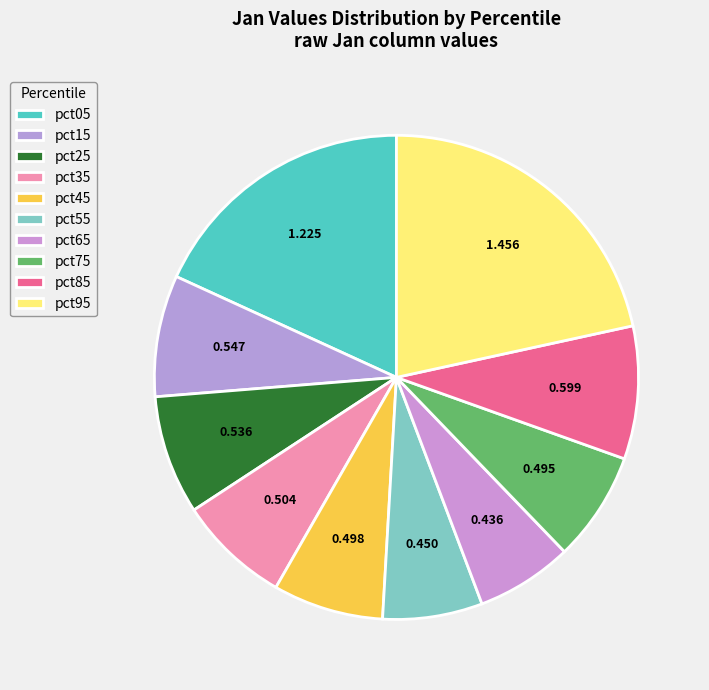

To the nearest percent, what is the average slice percentage?

10%